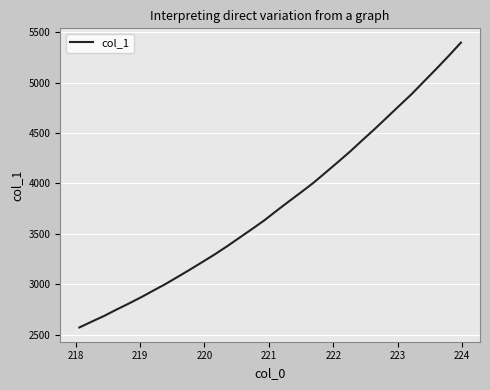

What is the minimum value shown in the chart?

2570.1